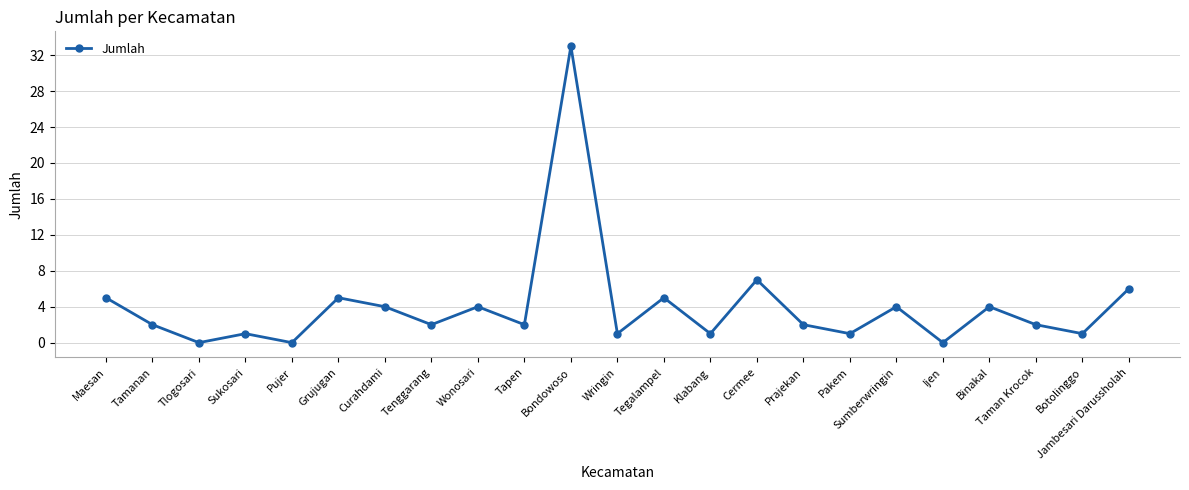

Reading left to right, list all the values displayed in this chart.

Maesan=5	Tamanan=2	Tlogosari=0	Sukosari=1	Pujer=0	Grujugan=5	Curahdami=4	Tenggarang=2	Wonosari=4	Tapen=2	Bondowoso=33	Wringin=1	Tegalampel=5	Klabang=1	Cermee=7	Prajekan=2	Pakem=1	Sumberwringin=4	Ijen=0	Binakal=4	Taman Krocok=2	Botolinggo=1	Jambesari Darussholah=6